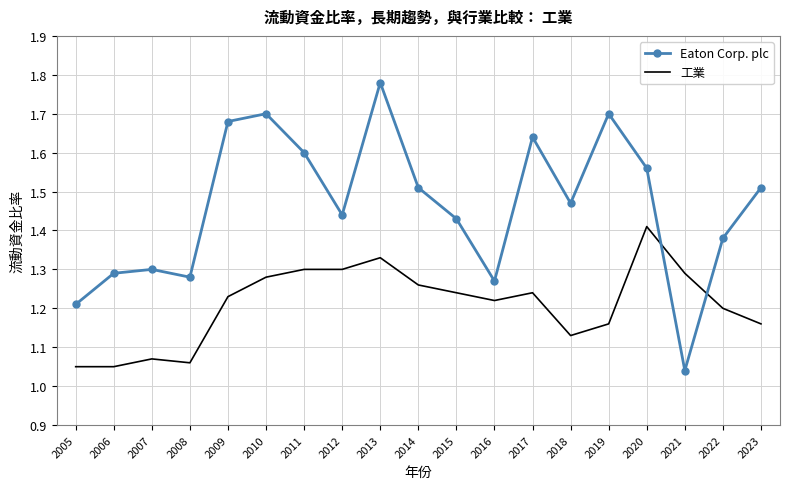

What is the sum of the 工業 values at 2007 and 2005?

2.1